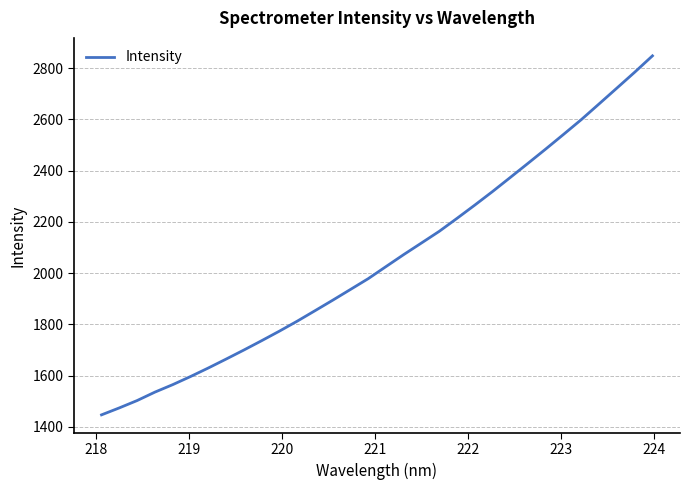

Is this an area chart (filled region under the line)?

No